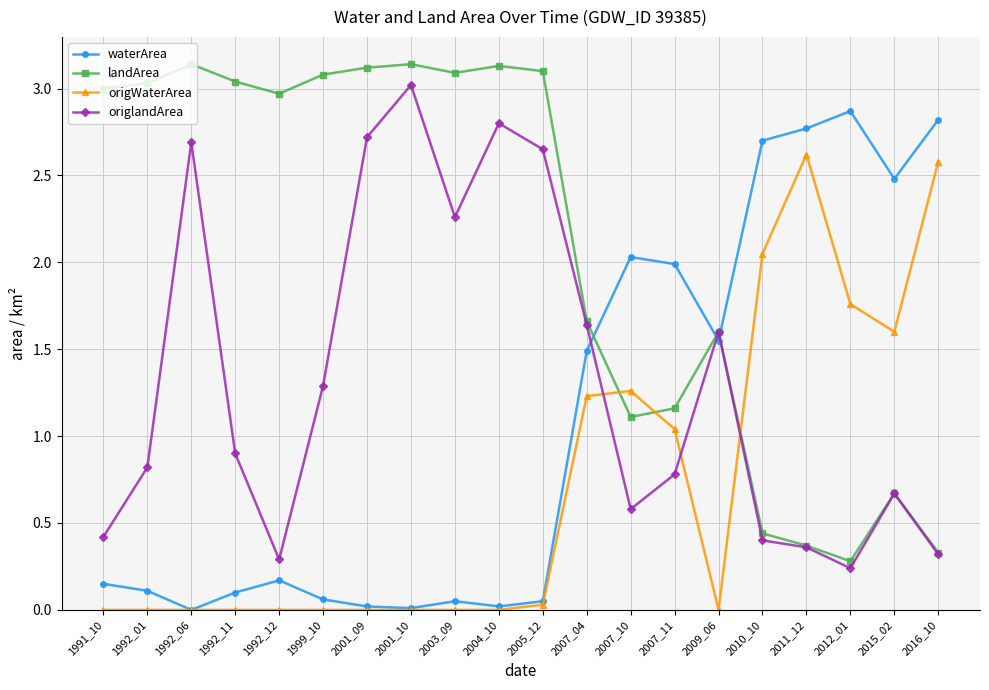

Which series changed the most between 1991_10 and 1992_11?

origlandArea